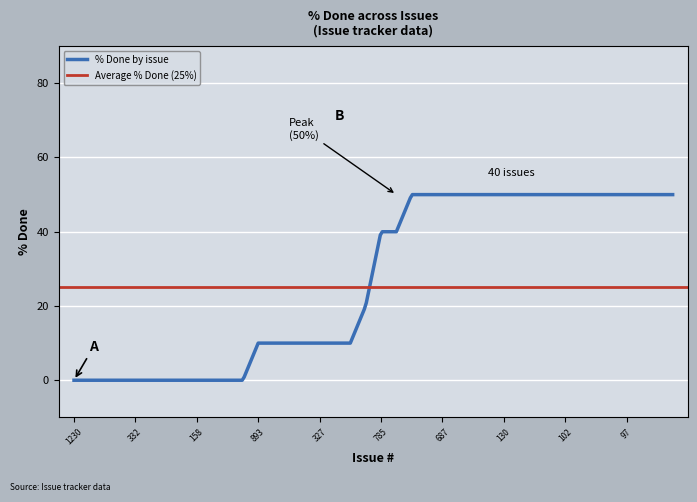

List the labels in order of value, smallest first.

1230, 914, 421, 403, 332, 319, 243, 200, 158, 148, 96, 85, 893, 569, 410, 378, 327, 119, 61, 642, 785, 94, 793, 768, 687, 629, 454, 365, 130, 110, 108, 103, 102, 101, 99, 98, 97, 88, 31, 22